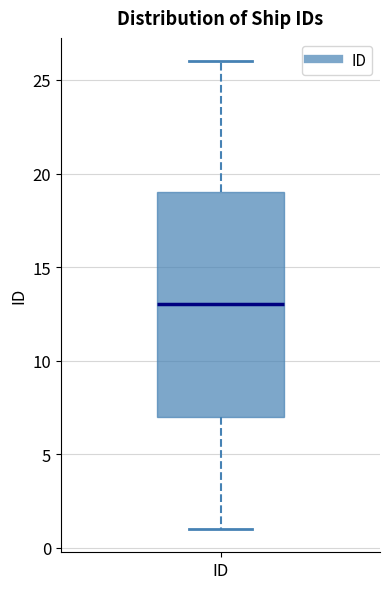

Read this box plot against the y-axis: the position of the median line, the range covered by the box, and the ends of both whiskers. The values are not printed on the chart, so give them approximately, as read against the axis.

median 13, box 7 to 19, whiskers 1 to 26